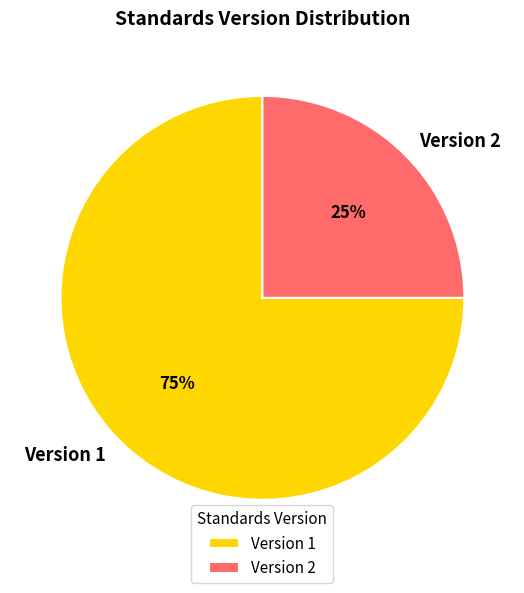

Does Version 2 represent more than half of the total?

No